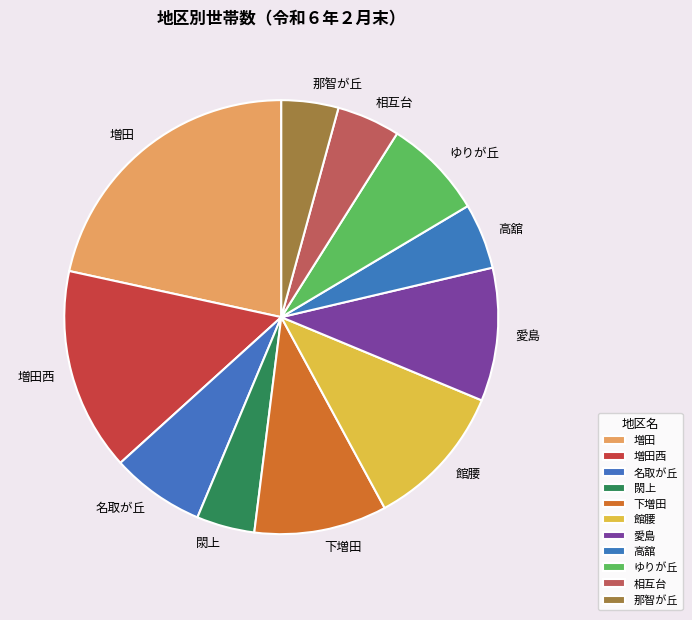

Between 相互台 and 愛島, which is larger?

愛島